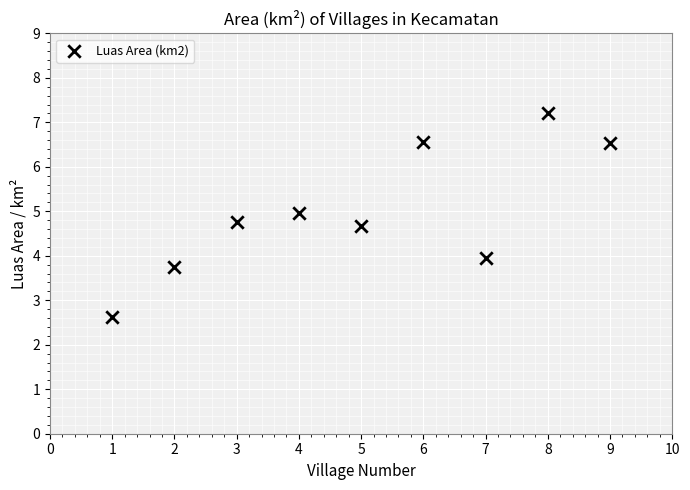

What is the average Y value?

5.0